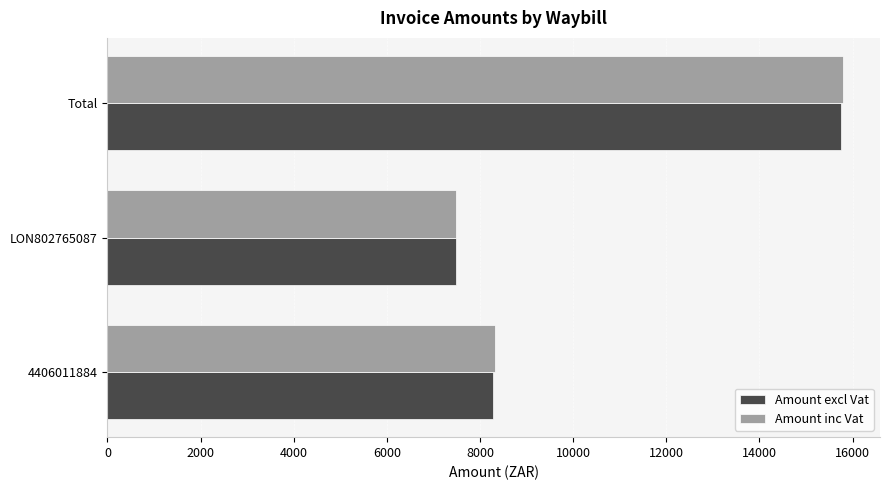

Is the value of Amount excl Vat at 4406011884 greater than the value of Amount inc Vat at LON802765087?

Yes